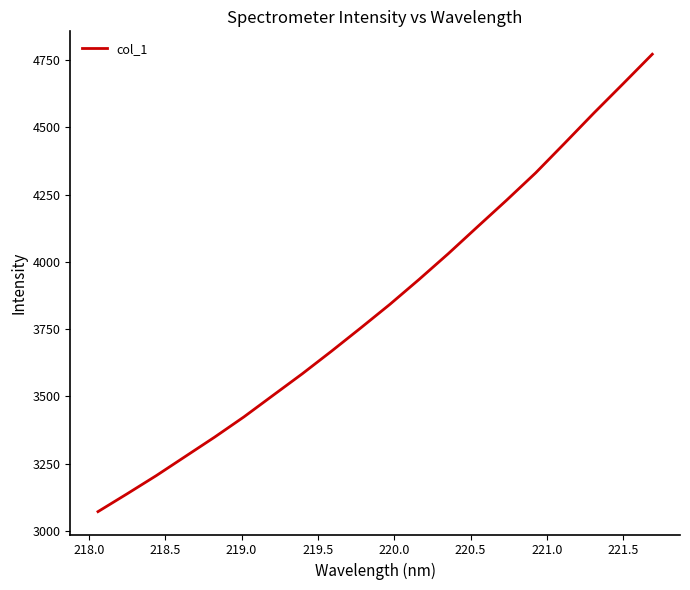

What is the difference between the maximum and minimum values?

1699.2